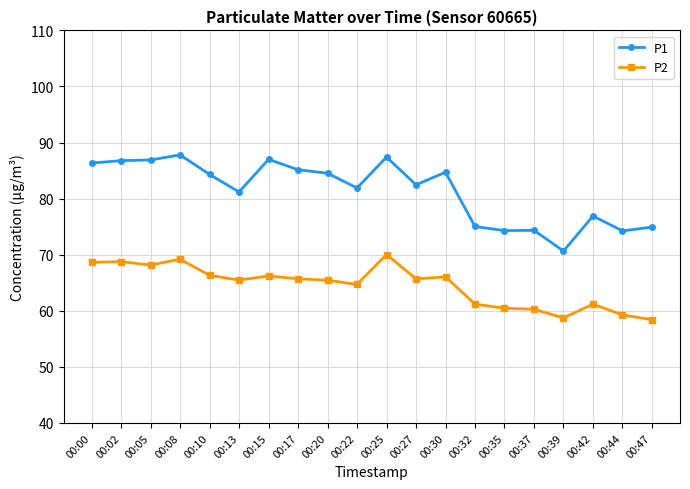

What is the maximum value shown in the chart?

87.8